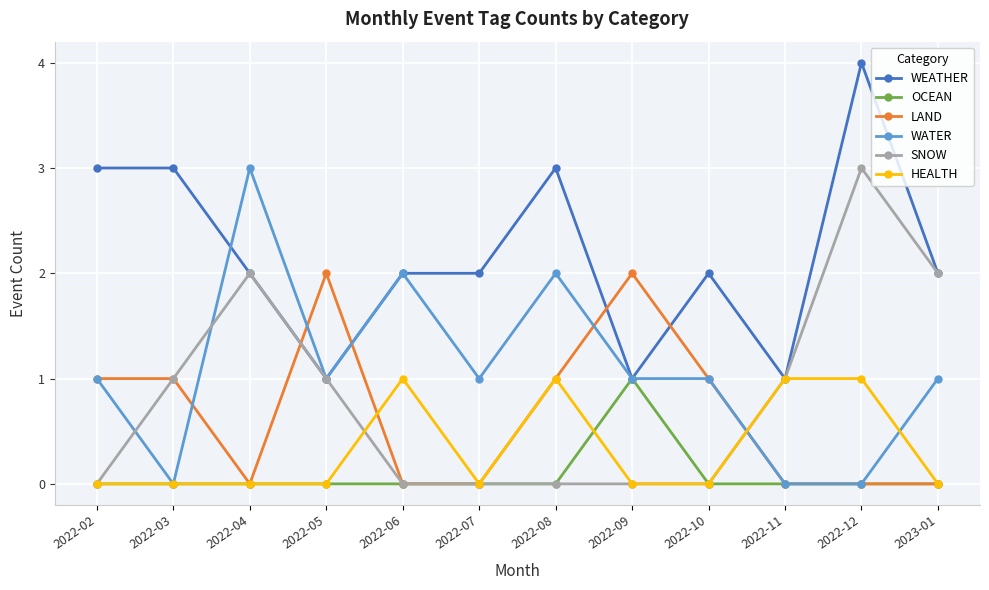

At which category is the sum across all series the highest?

2022-12